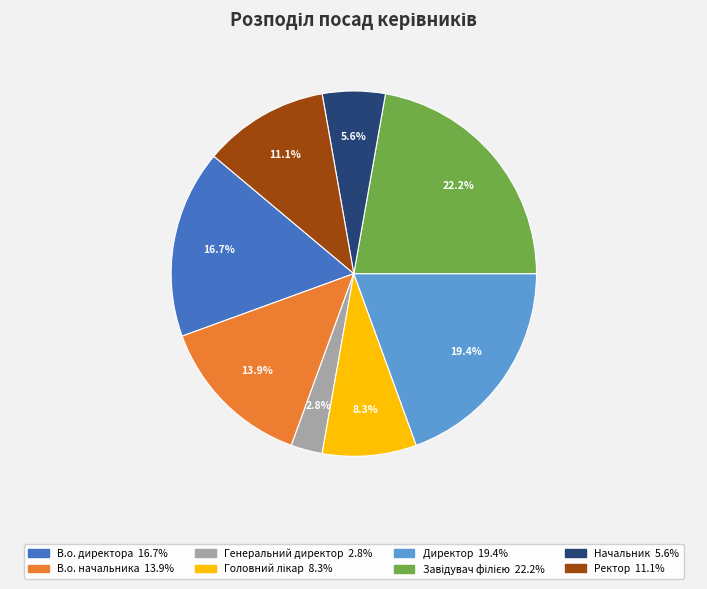

Is it true that Начальник is 11% of the pie?

False